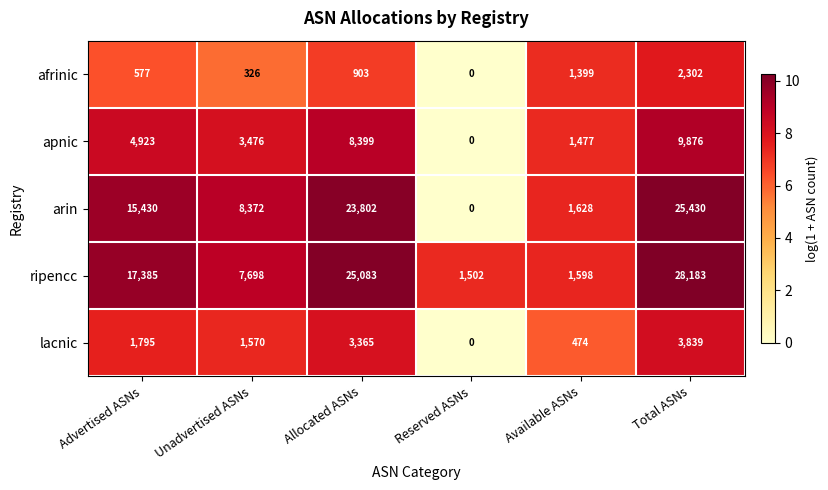

At Allocated ASNs, list the series in order from smallest to largest.

afrinic, lacnic, apnic, arin, ripencc